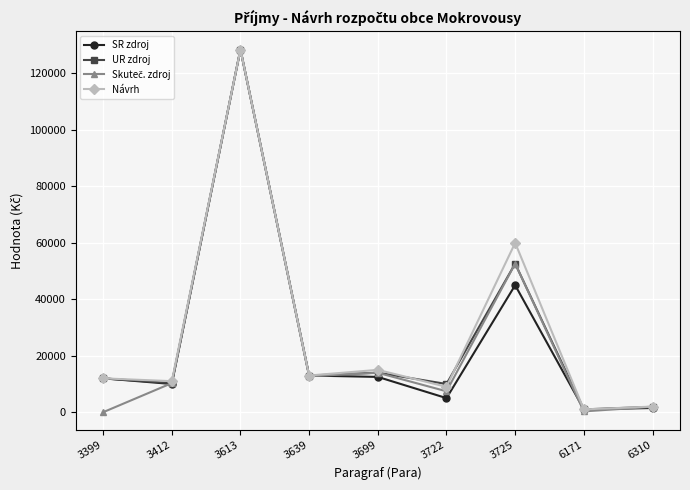

What is the sum of the SR zdroj values at 3639 and 3613?

141472.0